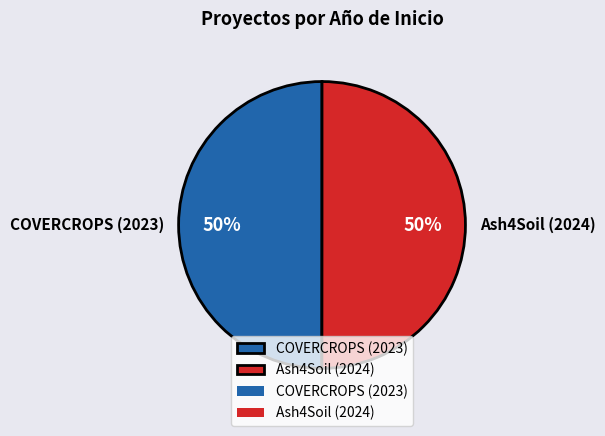

Approximately how many times larger is the value at COVERCROPS (2023) compared to Ash4Soil (2024)?

1.0